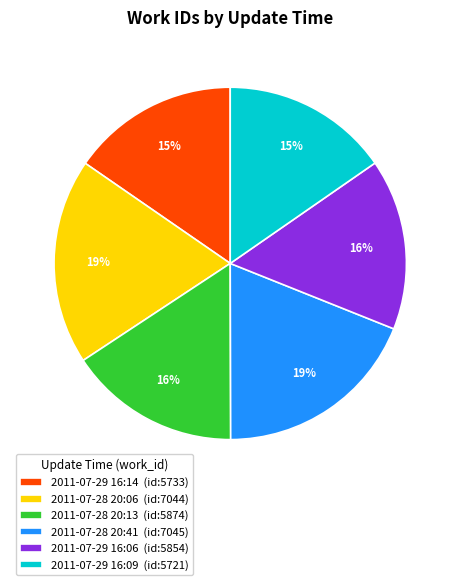

Count the number of slices in the pie.

6